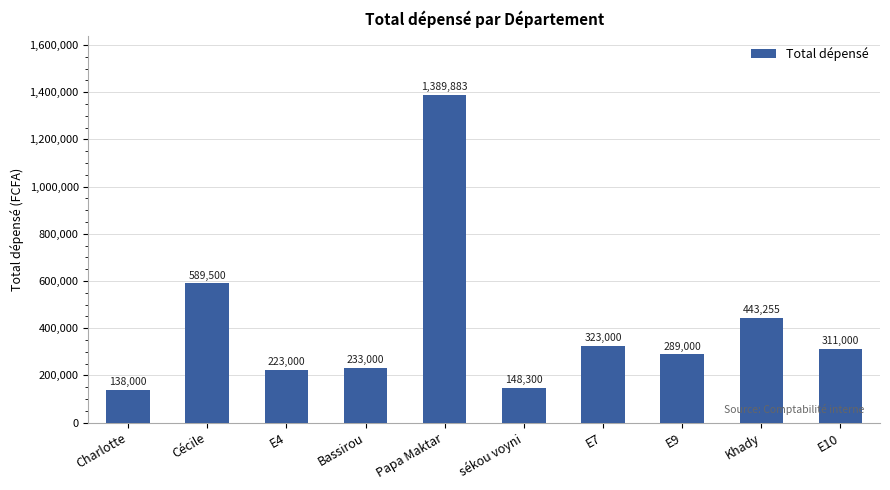

Which has a higher value, Khady or E10?

Khady